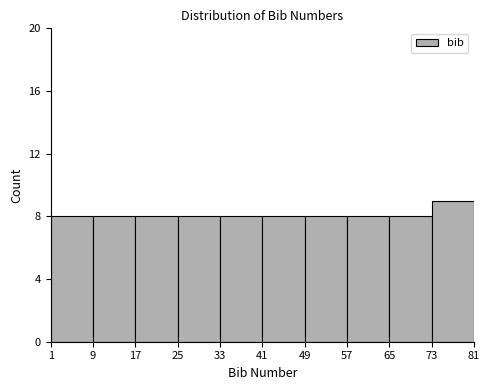

How tall is the bar that spans 17 to 25 on the x-axis? The values are not printed on the chart, so give them approximately, as read against the axis.

8